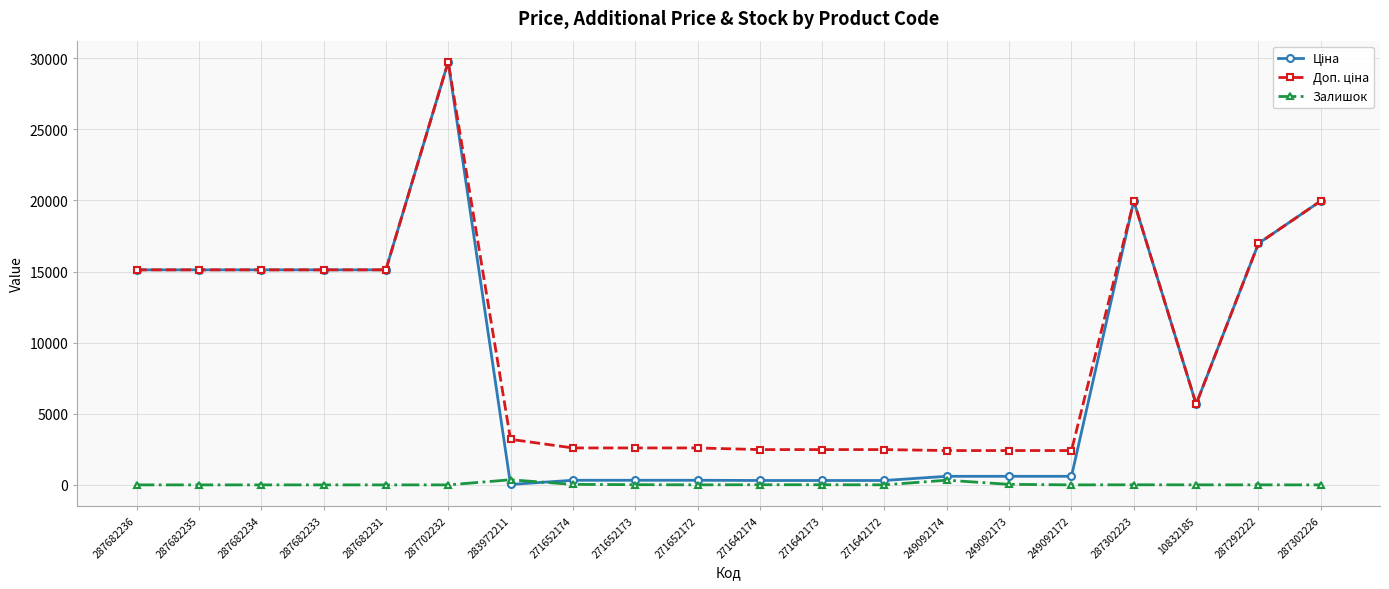

What position from the right is 271642173?

9